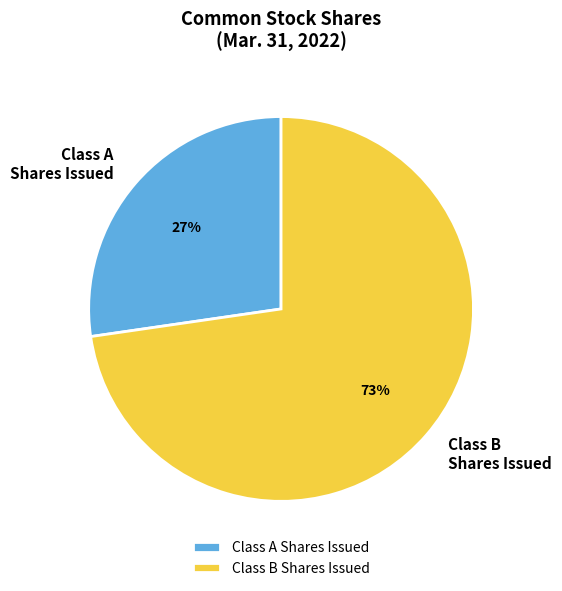

The Class B Shares Issued slice represents 66% of the pie. True or false?

False